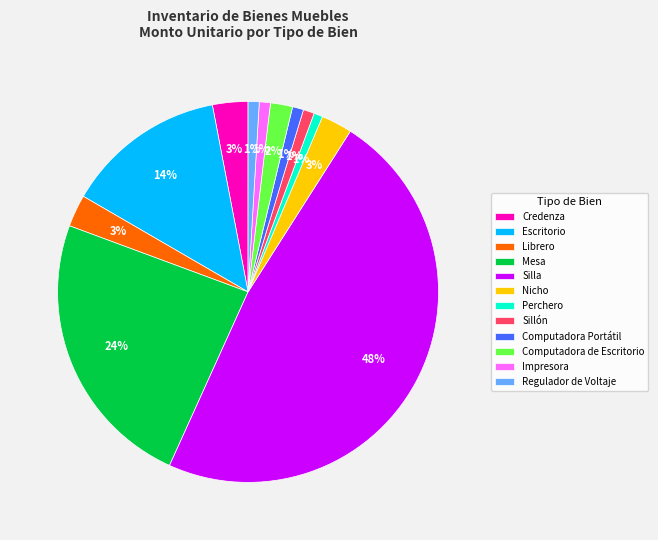

Is the sum of Regulador de Voltaje and Silla greater than half?

No